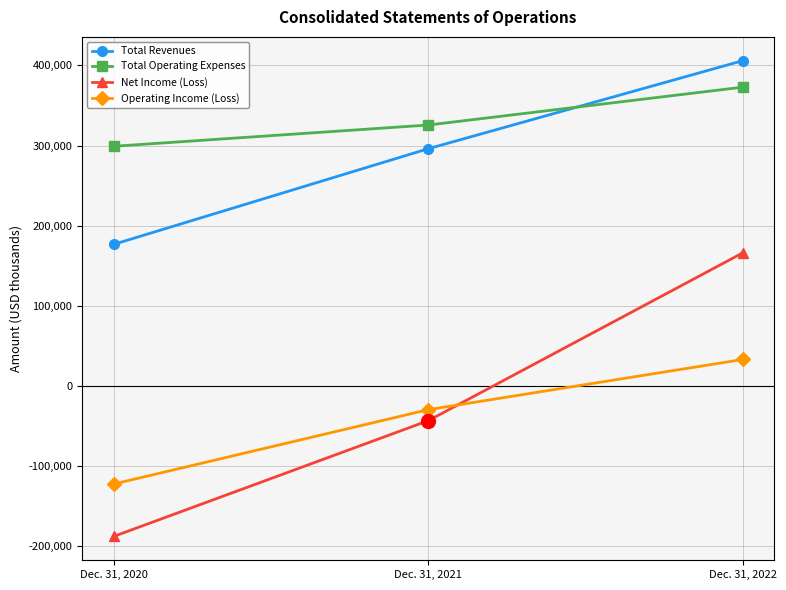

Count the Total Revenues values in the range 176660 to 405874.

3